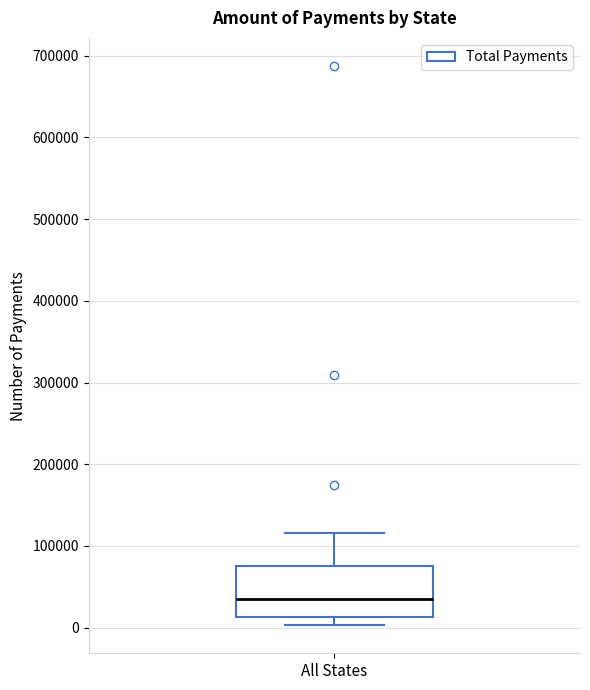

Transcribe this box plot: give where the median line is, the range the box spans, and where the two whiskers end, as read against the y-axis. The values are not printed on the chart, so give them approximately, as read against the axis.

median 40000, box 10000 to 80000, whiskers 0 to 120000